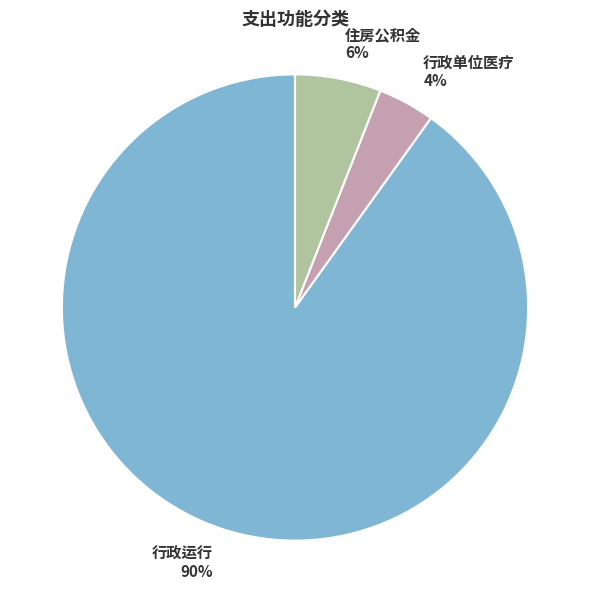

Does any single category account for the majority?

Yes